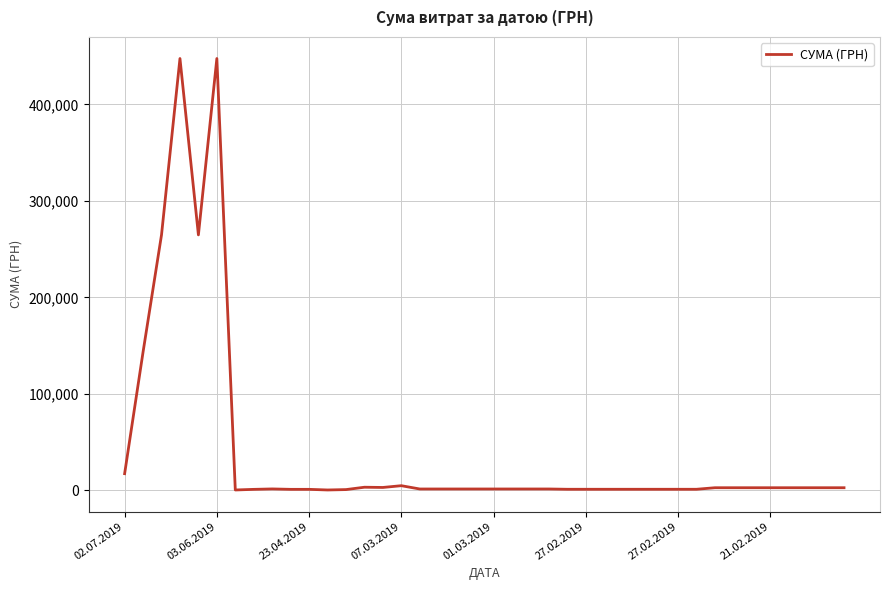

What is the maximum value shown in the chart?

447688.6